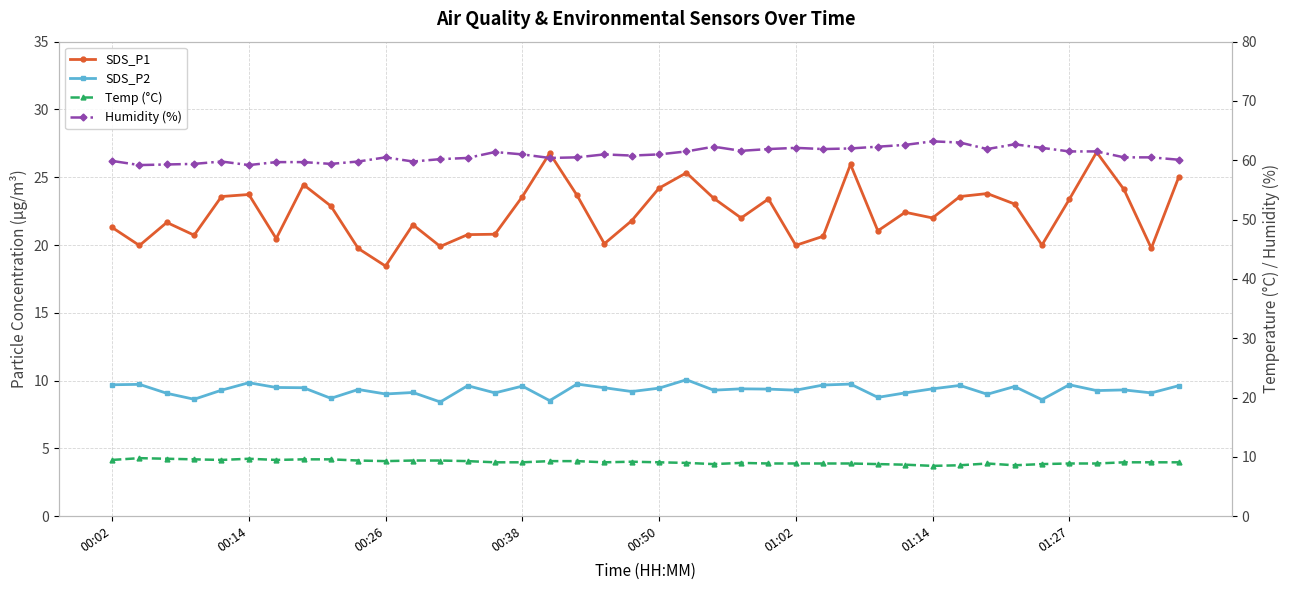

Is this an area chart (filled region under the line)?

No